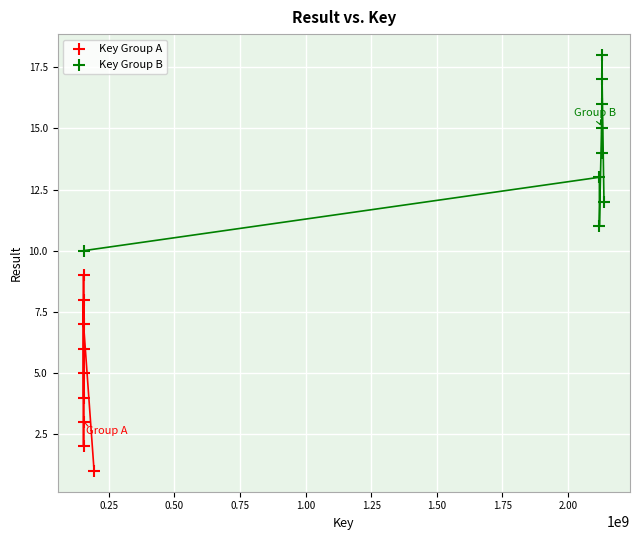

Which series reaches the minimum Y coordinate?

Key Group A